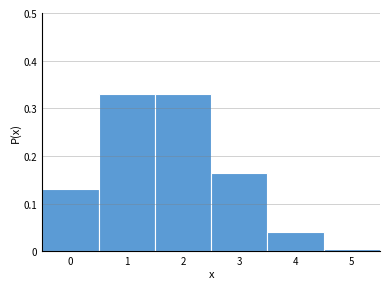

Reading left to right, list every bar in this chart as the range it spans on the x-axis followed by its height. The values are not printed on the chart, so give them approximately, as read against the axis.

-0.5 to 0.5: 0.13
0.5 to 1.5: 0.33
1.5 to 2.5: 0.33
2.5 to 3.5: 0.16
3.5 to 4.5: 0.04
4.5 to 5.5: under 0.01